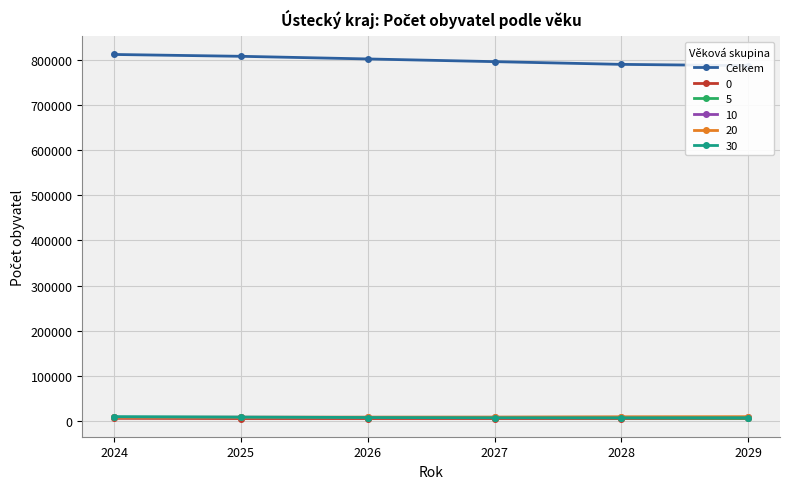

Read the value at 2025.

807112.8